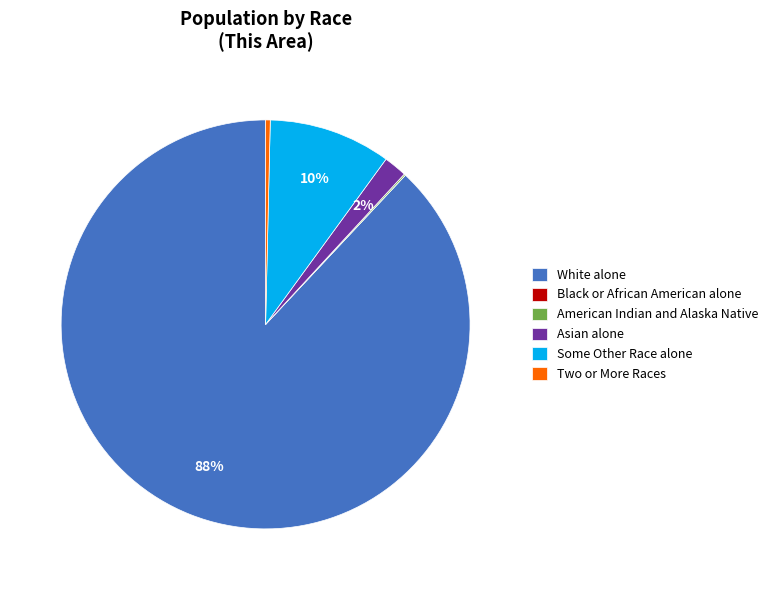

Between Some Other Race alone and White alone, which is larger?

White alone